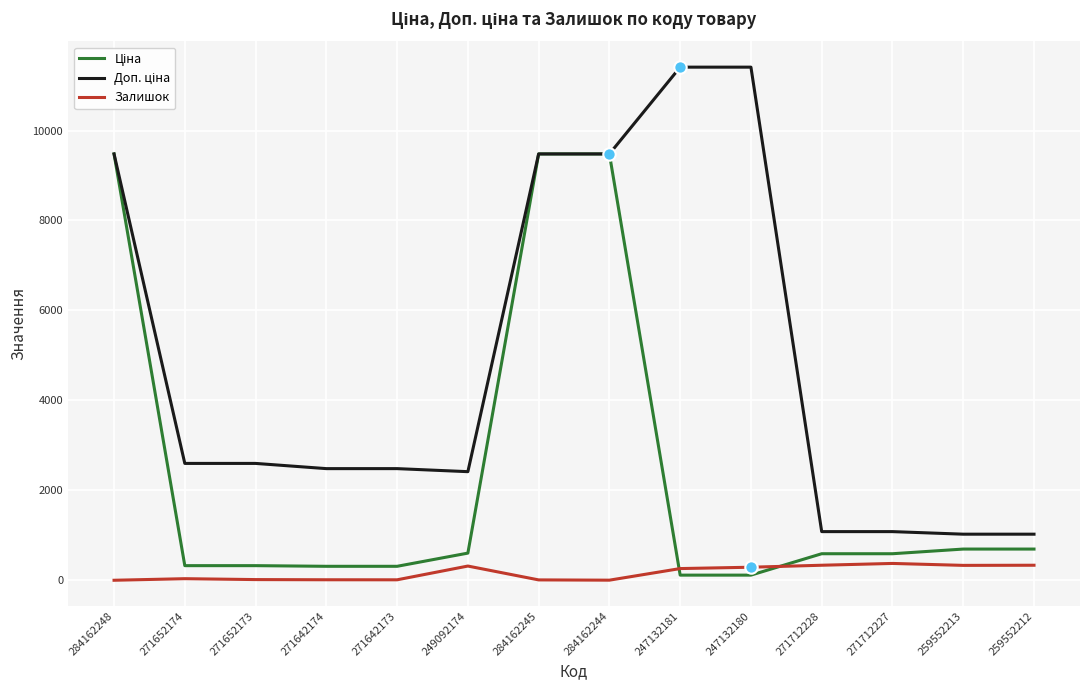

What is the spread (max minus min) of values at 259552212?

690.6